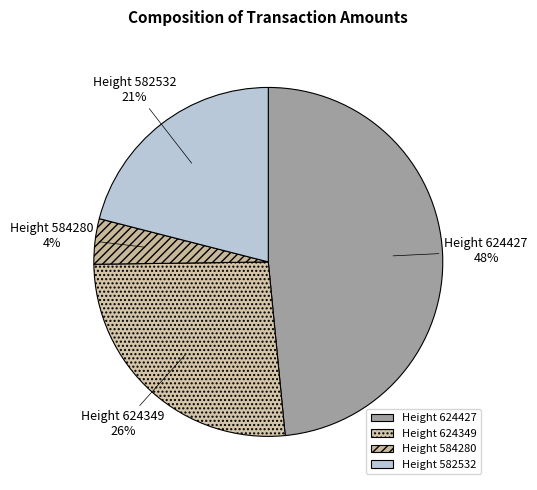

What is the smallest slice in the pie chart?

Height 584280